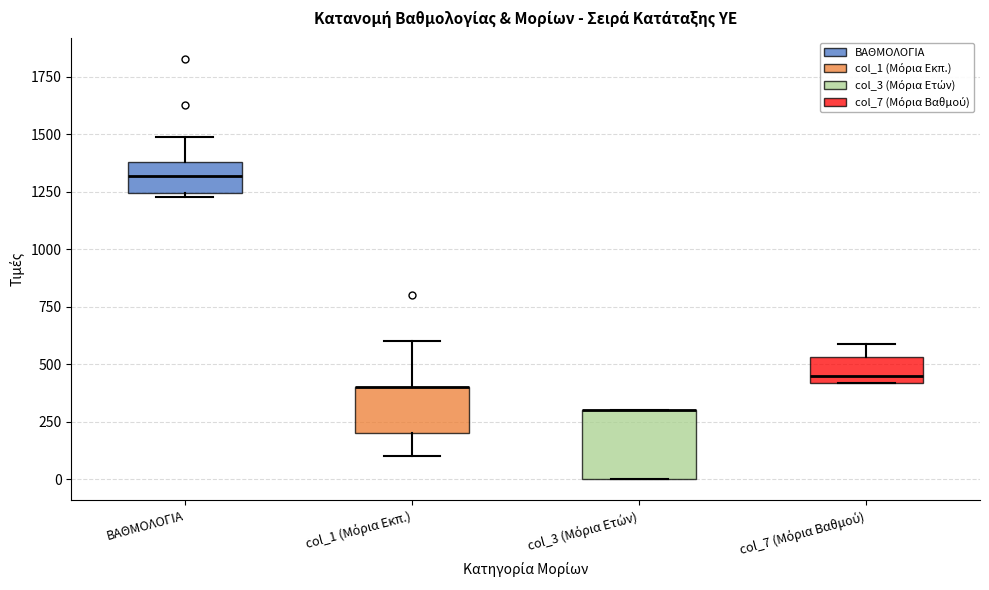

Where is the lower edge of the box for col_3 (Μόρια Ετών) on the y-axis? The values are not printed on the chart, so give them approximately, as read against the axis.

0